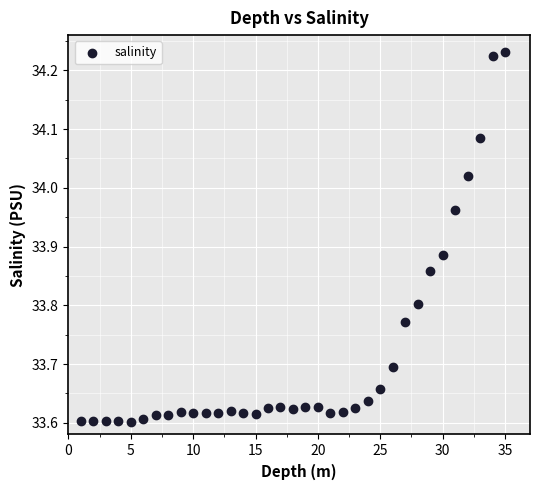

What is the range of Y values (max minus min)?

0.6